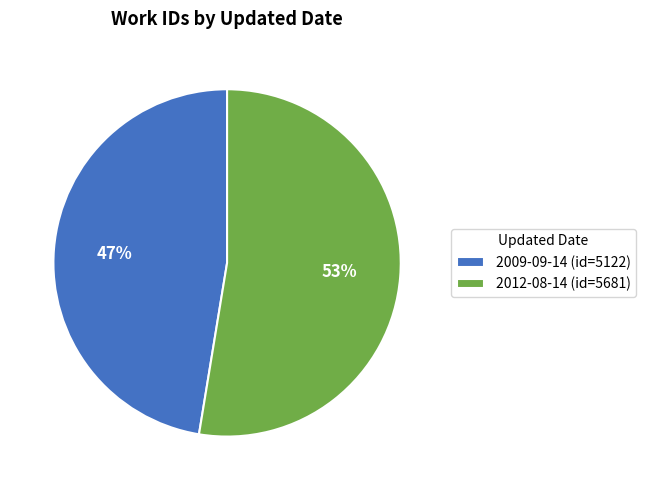

To the nearest percent, what is the average slice percentage?

50%